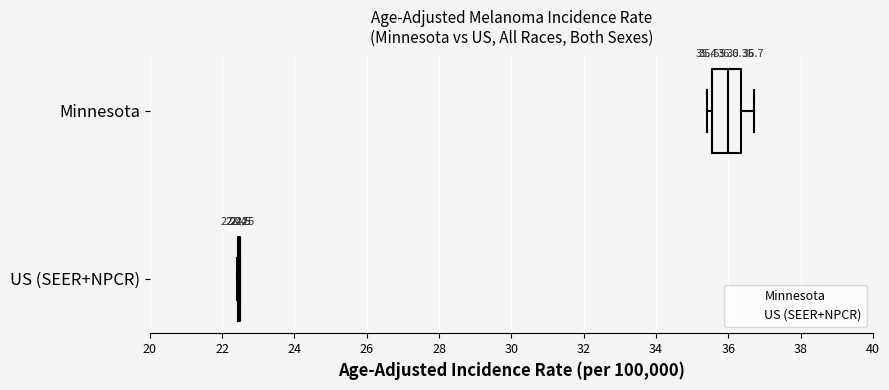

Comparing the boxes themselves (not the whiskers), which one is the widest?

Minnesota